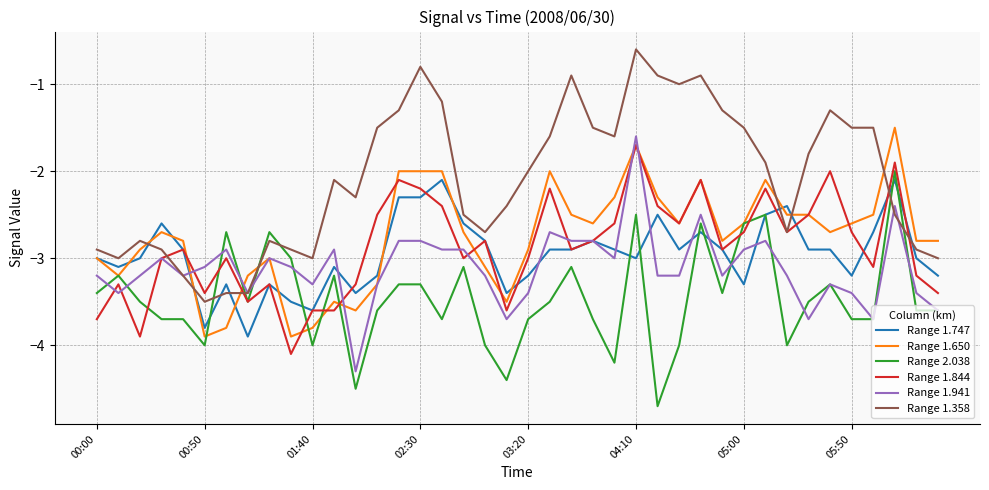

How many times do Range 2.038 and Range 1.358 cross each other?

6